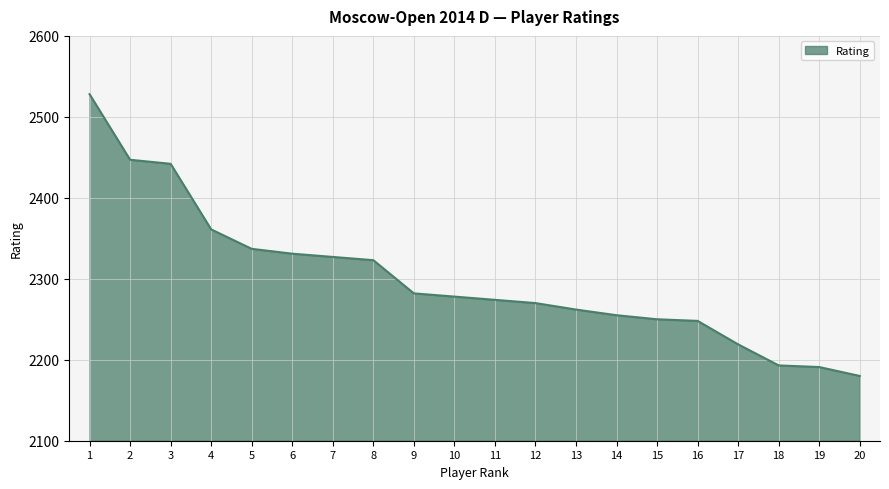

At which label is the value closest to 2354?

4